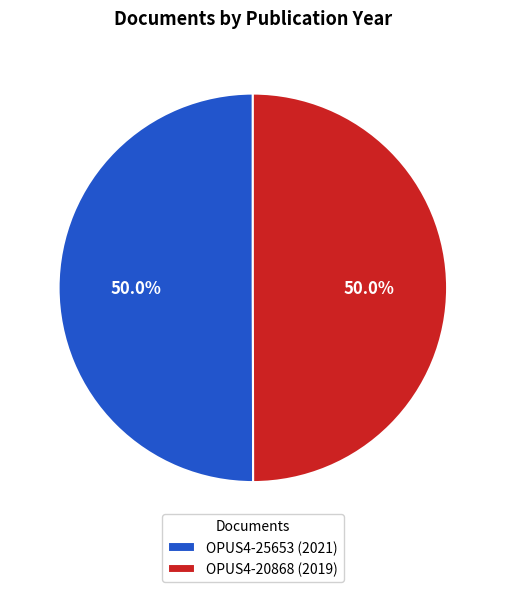

What is the ratio of the value at OPUS4-25653 (2021) to the value at OPUS4-20868 (2019)?

1.0